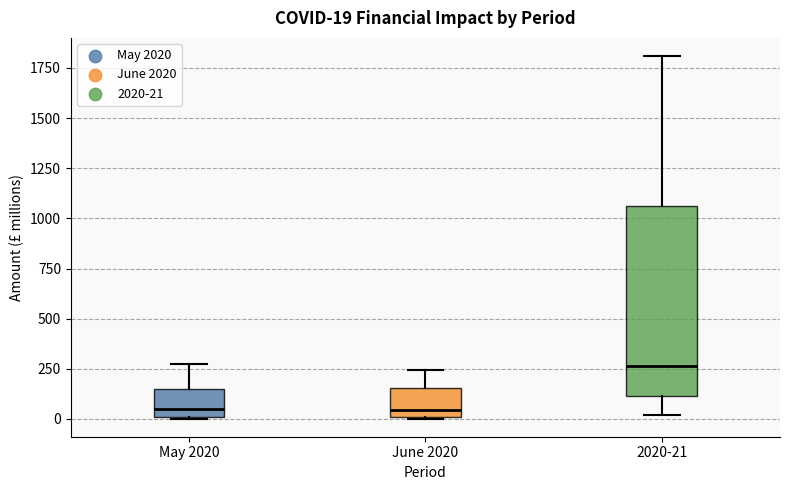

Which box is the tallest, from its lower edge to its upper edge?

2020-21